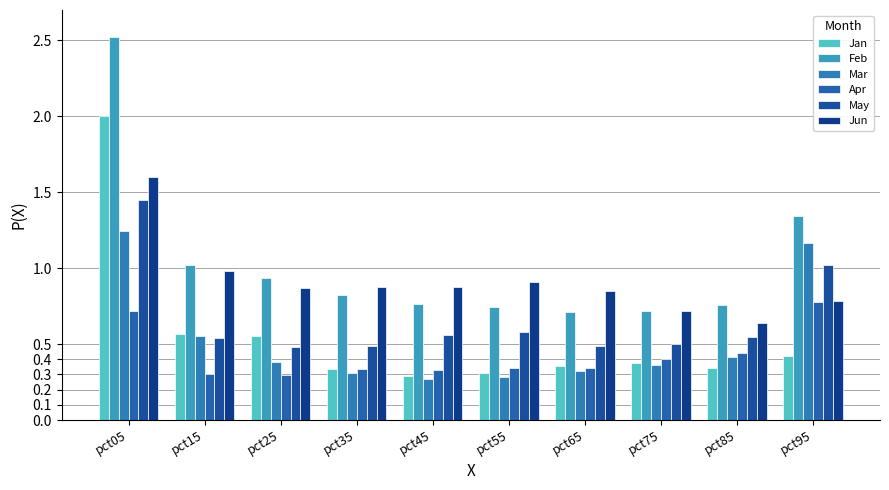

What is the difference between the Jun values at pct75 and pct65?

0.1